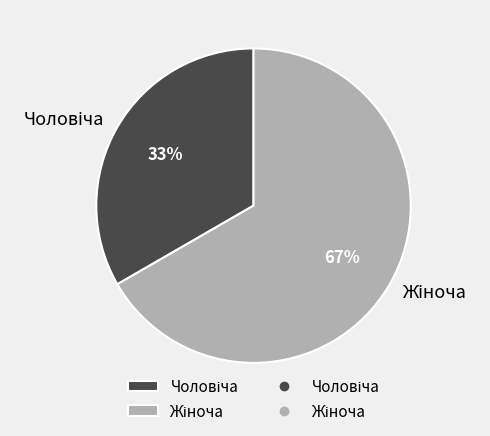

Is there any slice that represents more than half of the pie?

Yes